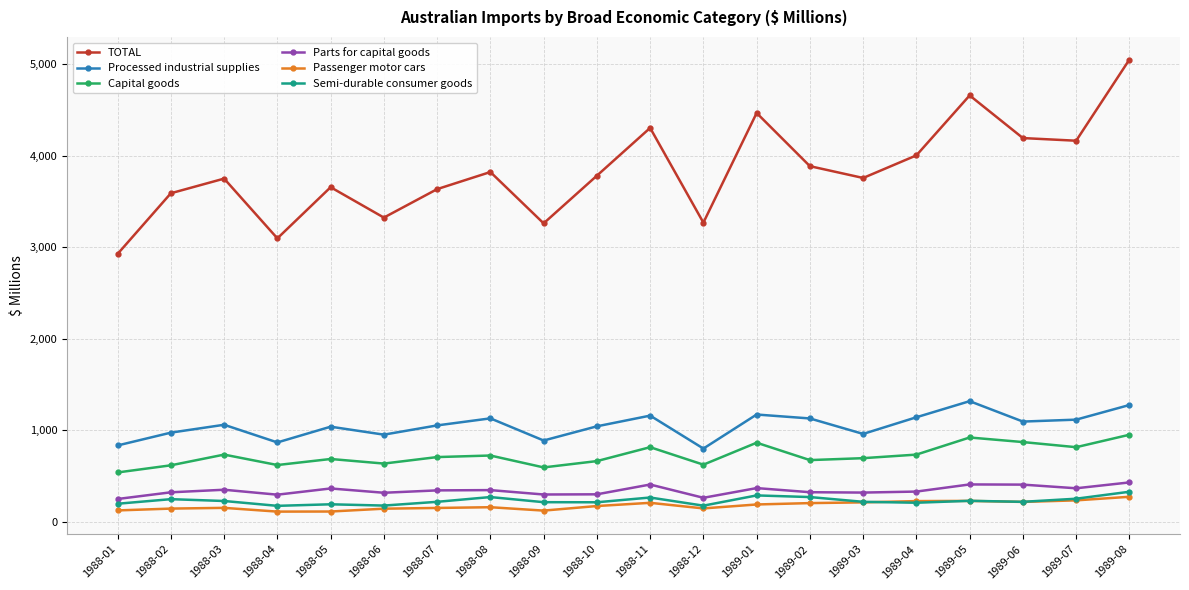

True or false: TOTAL and Semi-durable consumer goods intersect in this chart.

False